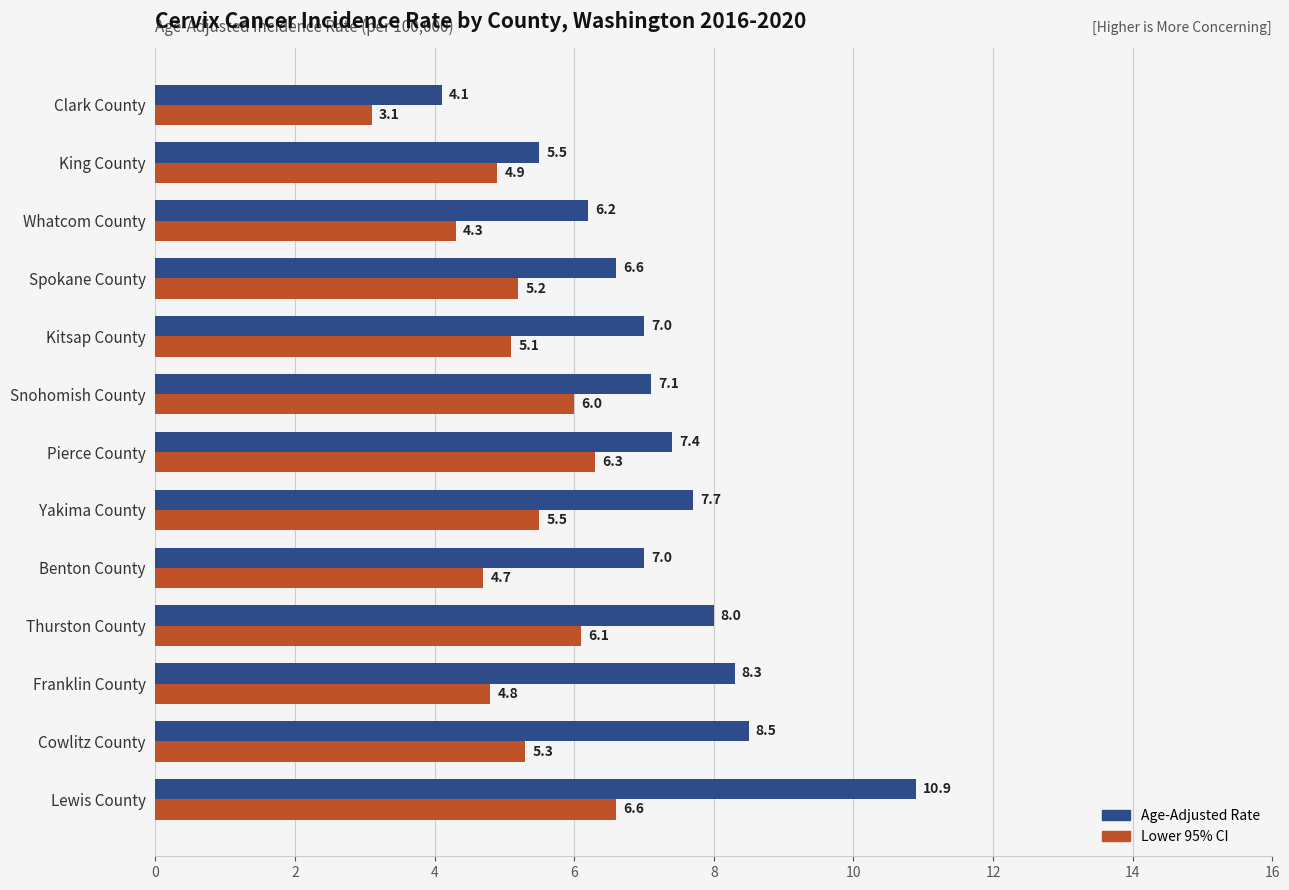

What is the difference between the second highest and minimum values in the Lower 95% CI series?

3.2